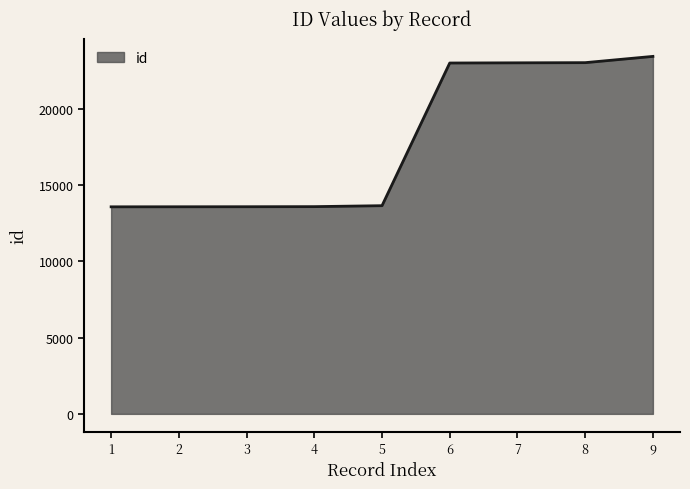

Between 9 and 3, which is larger?

9